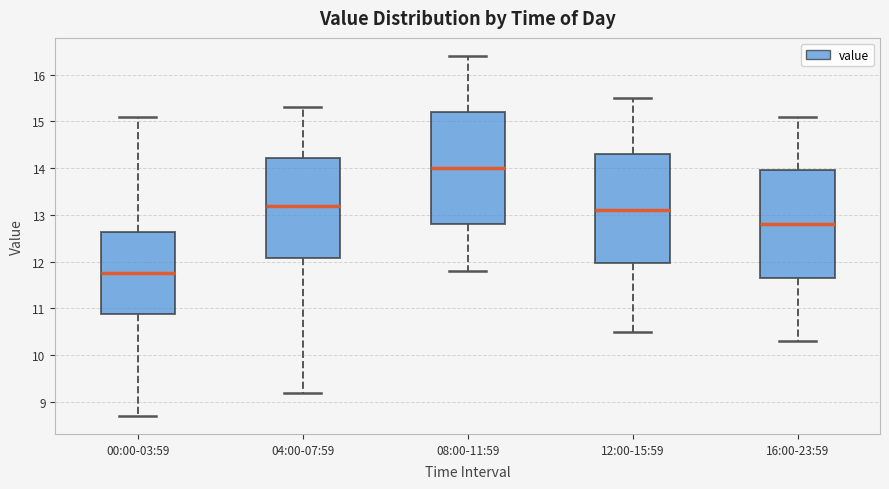

Reading left to right, read every box against the y-axis: the position of its median line, the range the box covers, and the ends of its whiskers. The values are not printed on the chart, so give them approximately, as read against the axis.

00:00-03:59: median 11.8, box 10.9 to 12.6, whiskers 8.7 to 15.1
04:00-07:59: median 13.2, box 12.1 to 14.2, whiskers 9.2 to 15.3
08:00-11:59: median 14.0, box 12.8 to 15.2, whiskers 11.8 to 16.4
12:00-15:59: median 13.1, box 12.0 to 14.3, whiskers 10.5 to 15.5
16:00-23:59: median 12.8, box 11.7 to 14.0, whiskers 10.3 to 15.1